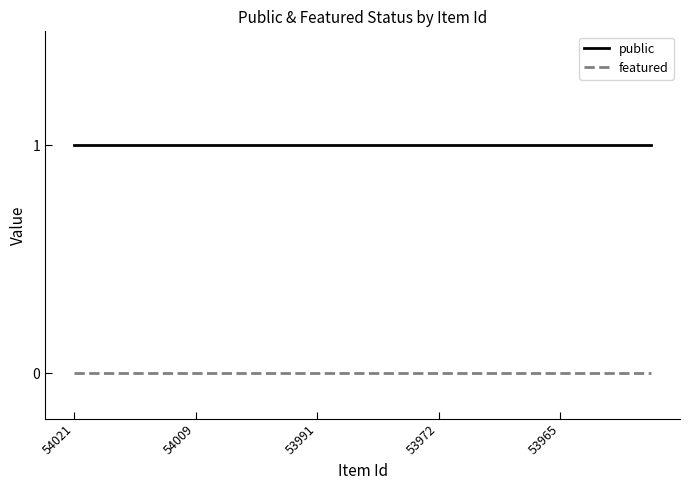

True or false: featured and public intersect in this chart.

False